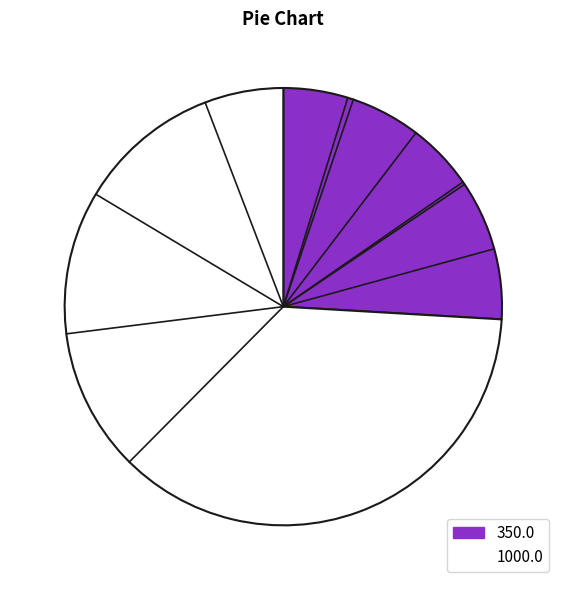

Is there any slice that represents more than half of the pie?

Yes